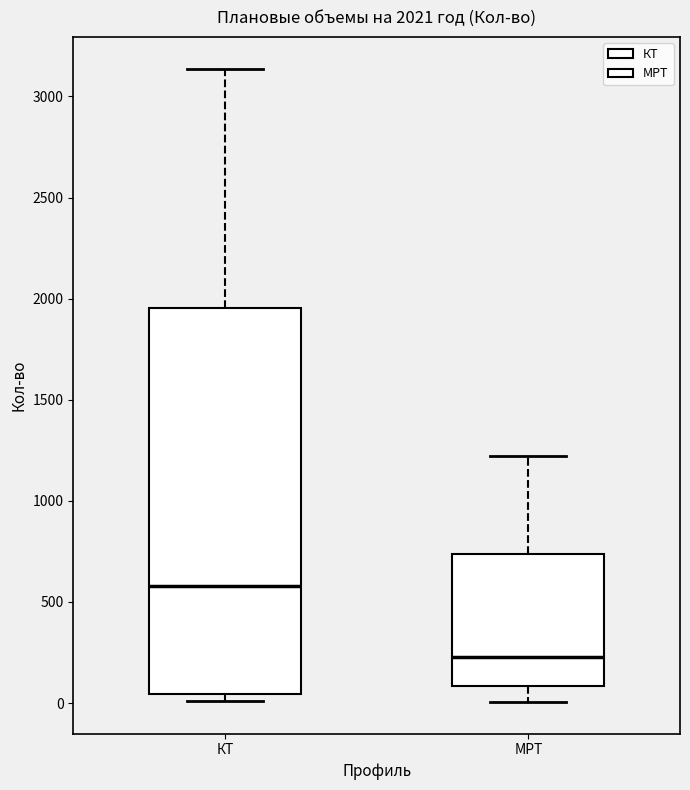

Which box's median line is the lowest?

МРТ